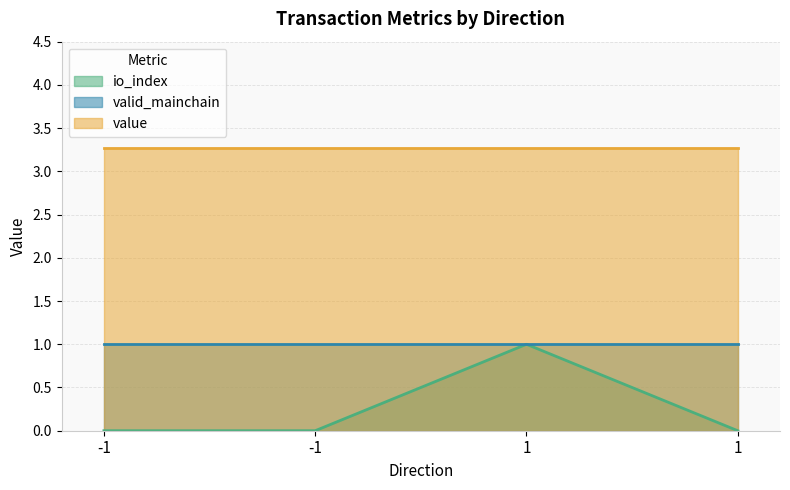

True or false: io_index and value intersect in this chart.

False